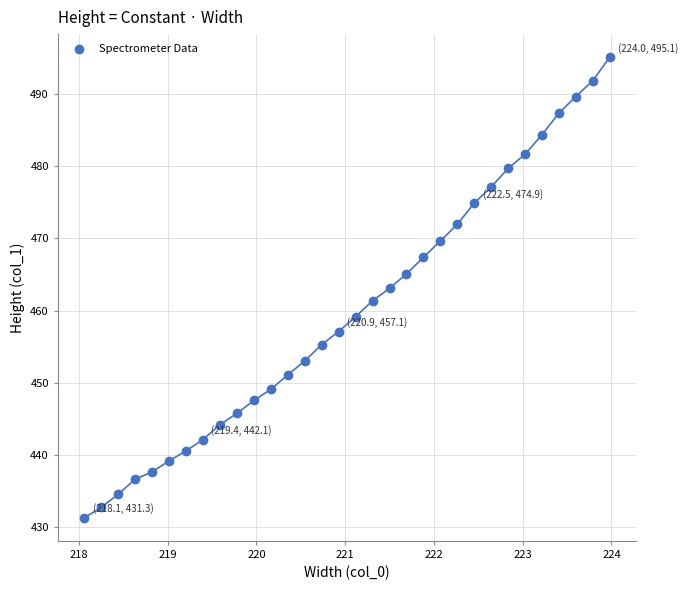

What is the range of X values (max minus min)?

5.9